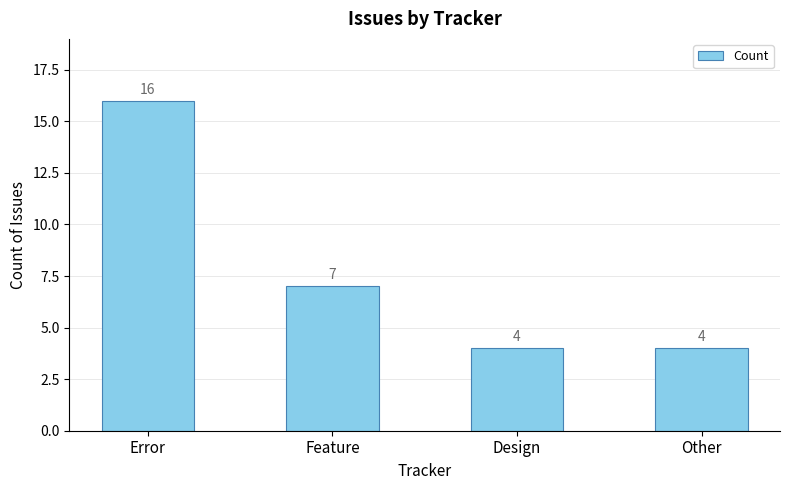

What is the label of the 1st bar from the left?

Error